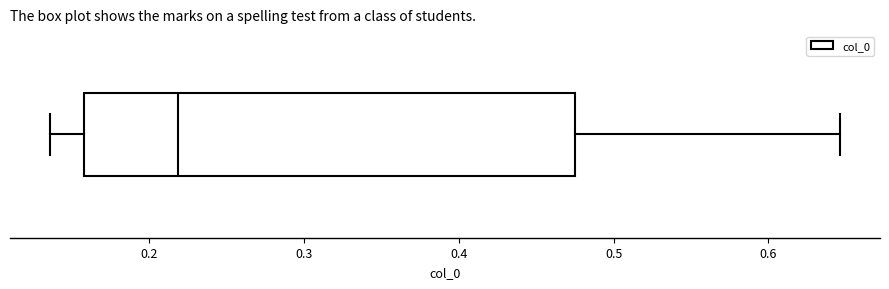

Transcribe this box plot: give where the median line is, the range the box spans, and where the two whiskers end, as read against the x-axis. The values are not printed on the chart, so give them approximately, as read against the axis.

median 0.22, box 0.16 to 0.47, whiskers 0.14 to 0.65